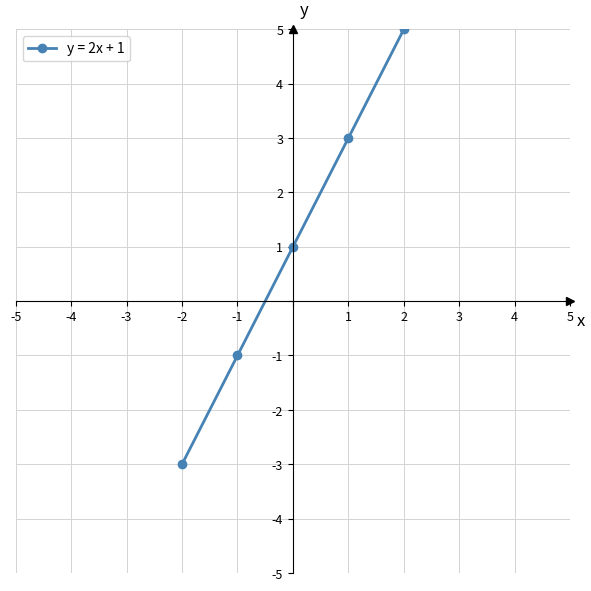

How many categories are shown in the chart?

5